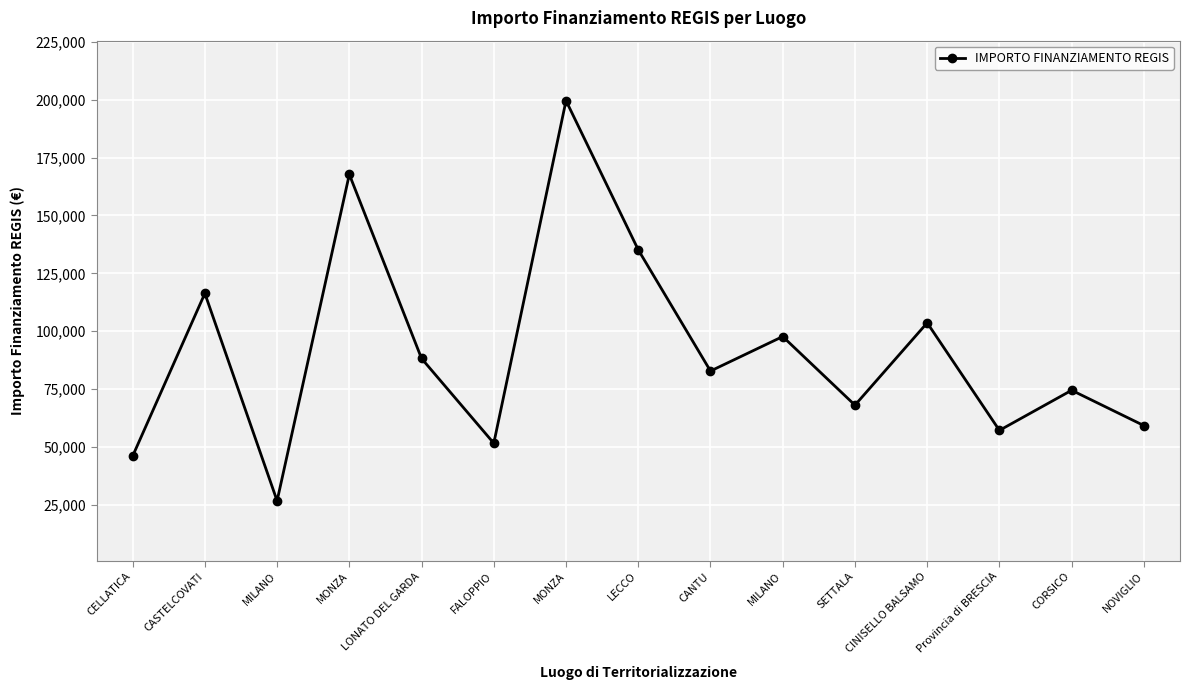

What is the maximum value shown in the chart?

199567.7